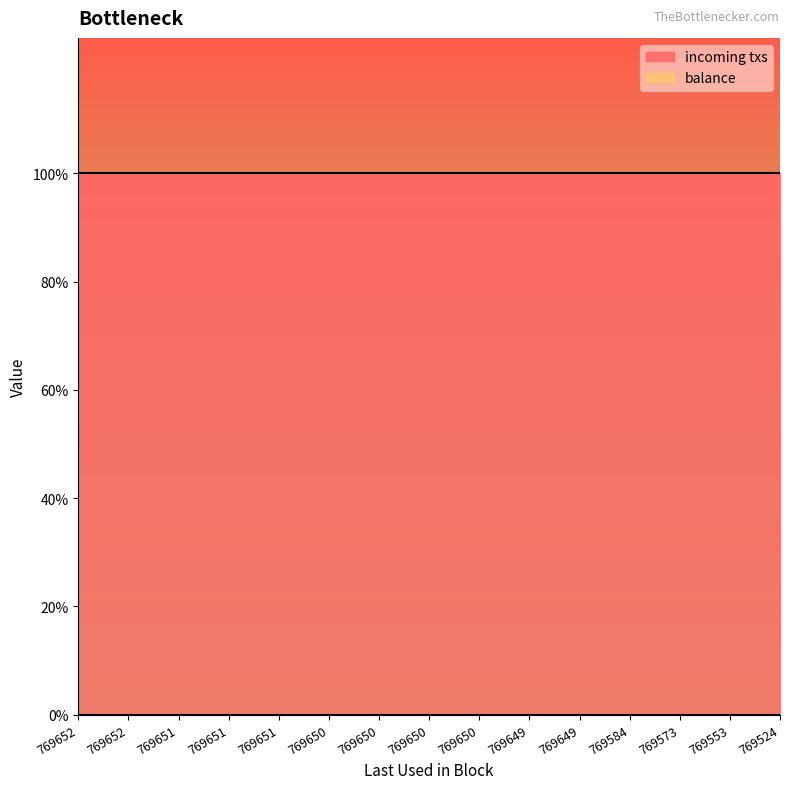

Rank the series by their maximum value, from lowest to highest.

balance, incoming txs